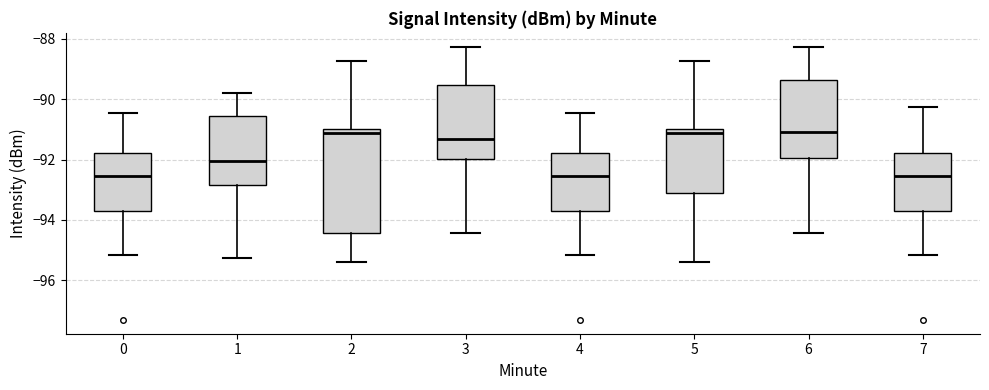

Reading left to right, read every box against the y-axis: the position of its median line, the range the box covers, and the ends of its whiskers. The values are not printed on the chart, so give them approximately, as read against the axis.

0: median -92.6, box -93.6 to -91.8, whiskers -95.2 to -90.4
1: median -92.0, box -92.8 to -90.6, whiskers -95.2 to -89.8
2: median -91.2, box -94.4 to -91.0, whiskers -95.4 to -88.8
3: median -91.2, box -92.0 to -89.6, whiskers -94.4 to -88.2
4: median -92.6, box -93.6 to -91.8, whiskers -95.2 to -90.4
5: median -91.2, box -93.0 to -91.0, whiskers -95.4 to -88.8
6: median -91.0, box -92.0 to -89.4, whiskers -94.4 to -88.2
7: median -92.6, box -93.6 to -91.8, whiskers -95.2 to -90.2